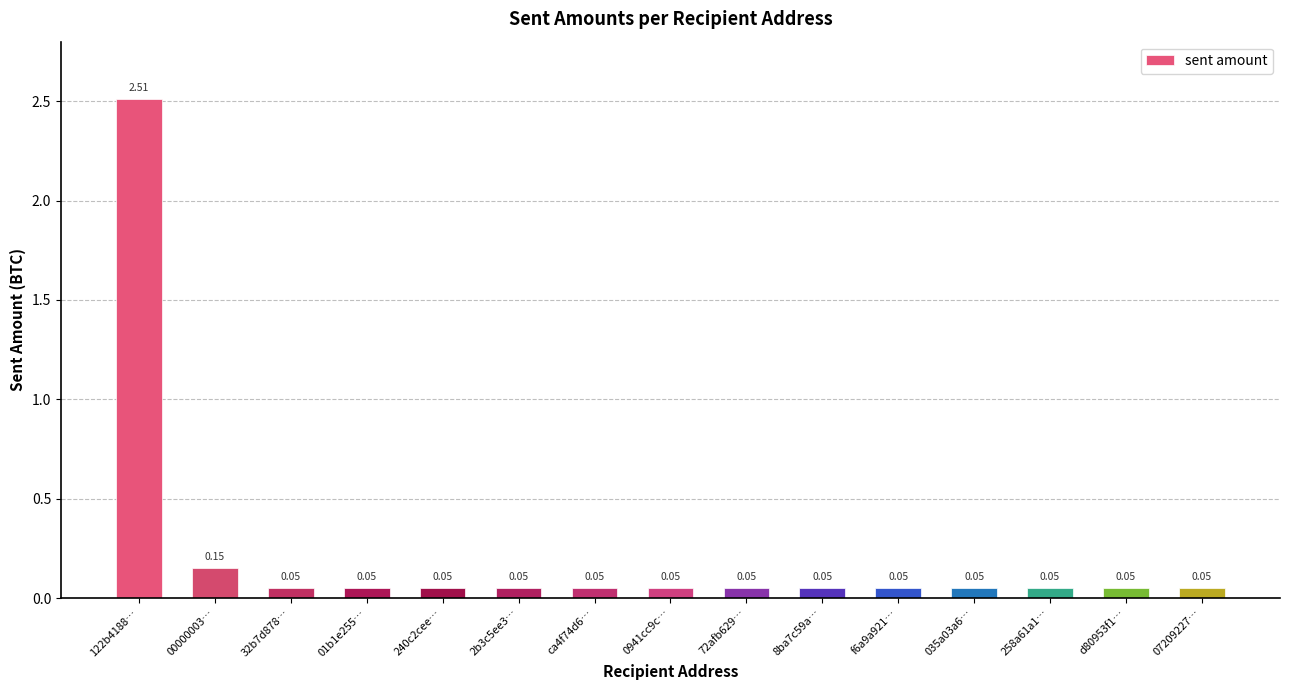

What is the sum of all values?

3.3